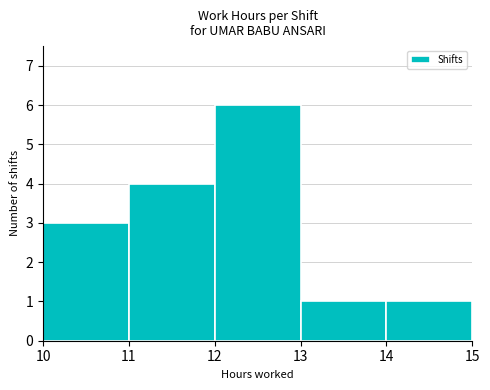

What is the height of the bar covering 12 to 13 on the x-axis? The values are not printed on the chart, so give them approximately, as read against the axis.

6